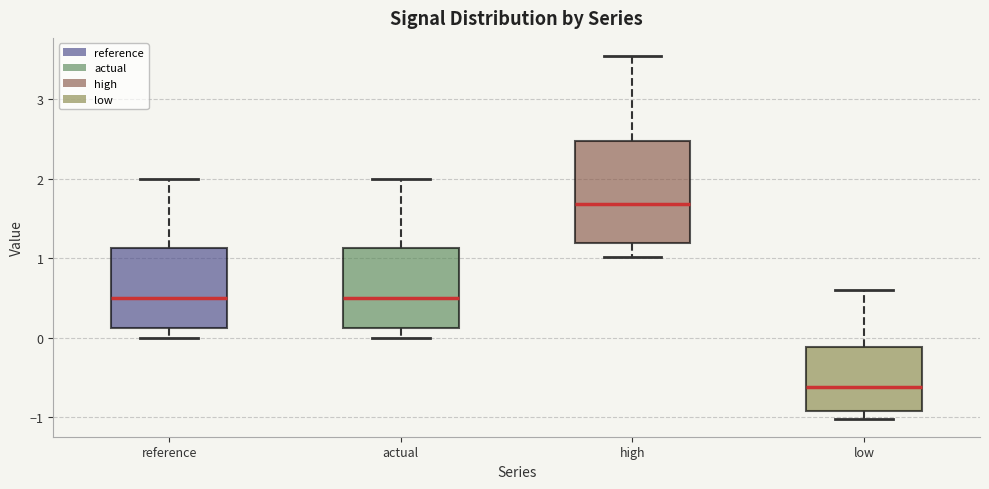

Reading left to right, transcribe this box plot: for each box, give where its median line is, the range the box spans, and where its two whiskers end, as read against the y-axis. The values are not printed on the chart, so give them approximately, as read against the axis.

reference: median 0.5, box 0.1 to 1.1, whiskers 0.0 to 2.0
actual: median 0.5, box 0.1 to 1.1, whiskers 0.0 to 2.0
high: median 1.7, box 1.2 to 2.5, whiskers 1.0 to 3.5
low: median -0.6, box -0.9 to -0.1, whiskers -1.0 to 0.6